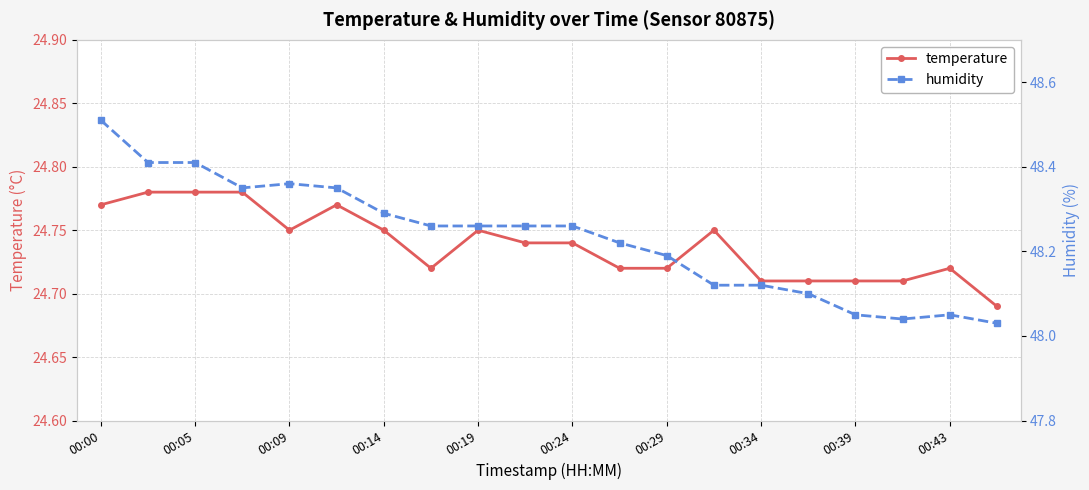

What is the value of the temperature point at the 15th from the left?

24.7